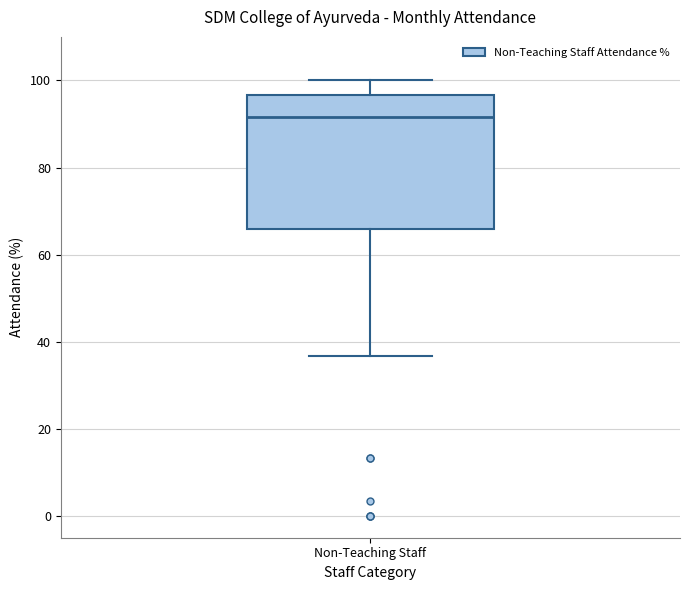

Transcribe this box plot: give where the median line is, the range the box spans, and where the two whiskers end, as read against the y-axis. The values are not printed on the chart, so give them approximately, as read against the axis.

median 92, box 66 to 96, whiskers 36 to 100